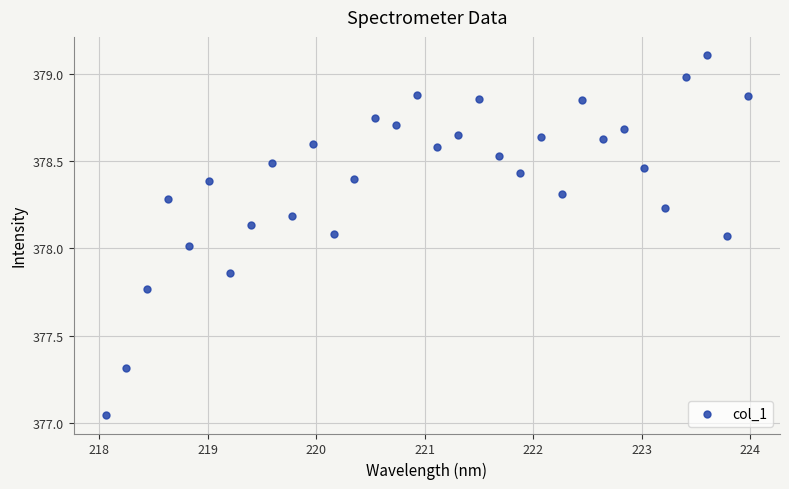

What is the range of Y values (max minus min)?

2.1